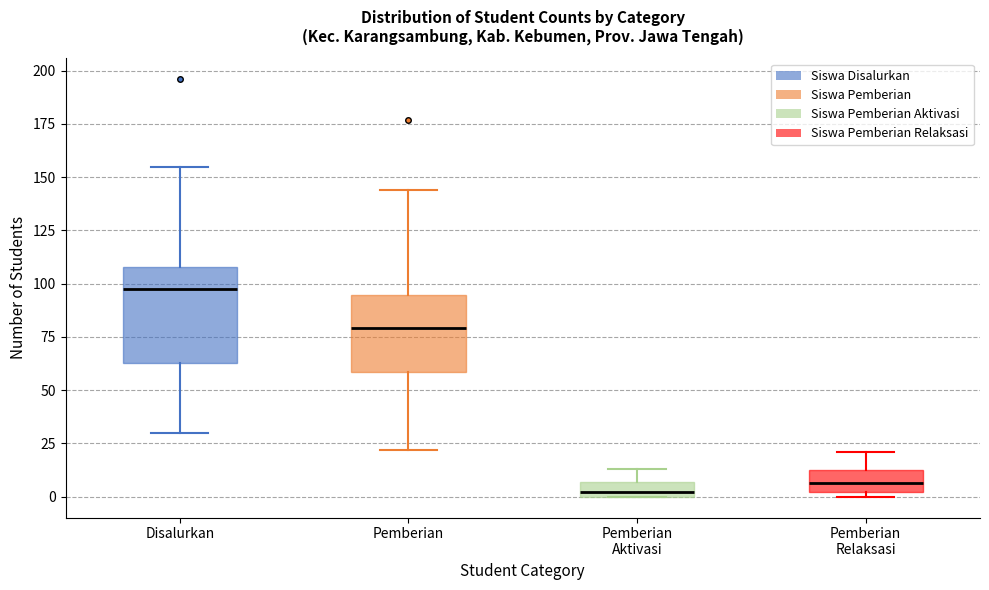

Which box has the highest median line?

Disalurkan